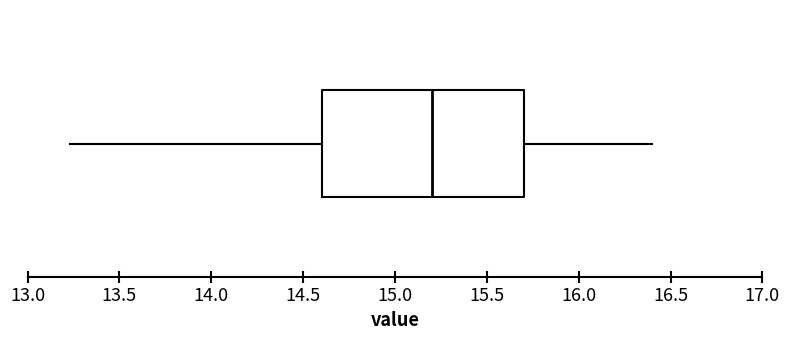

Transcribe this box plot: give where the median line is, the range the box spans, and where the two whiskers end, as read against the x-axis. The values are not printed on the chart, so give them approximately, as read against the axis.

median 15.20, box 14.60 to 15.70, whiskers 13.25 to 16.40